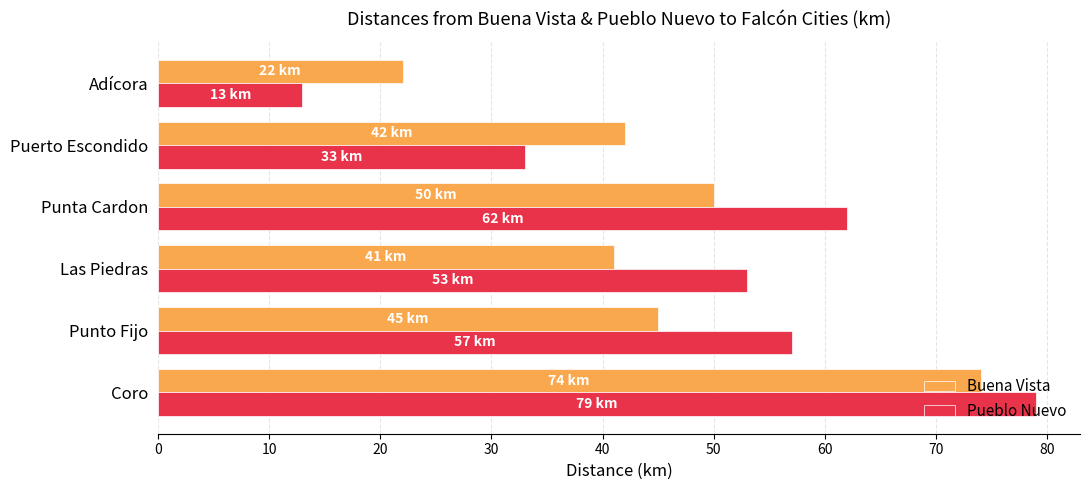

The value of Buena Vista at Adícora is 11. True or false?

False